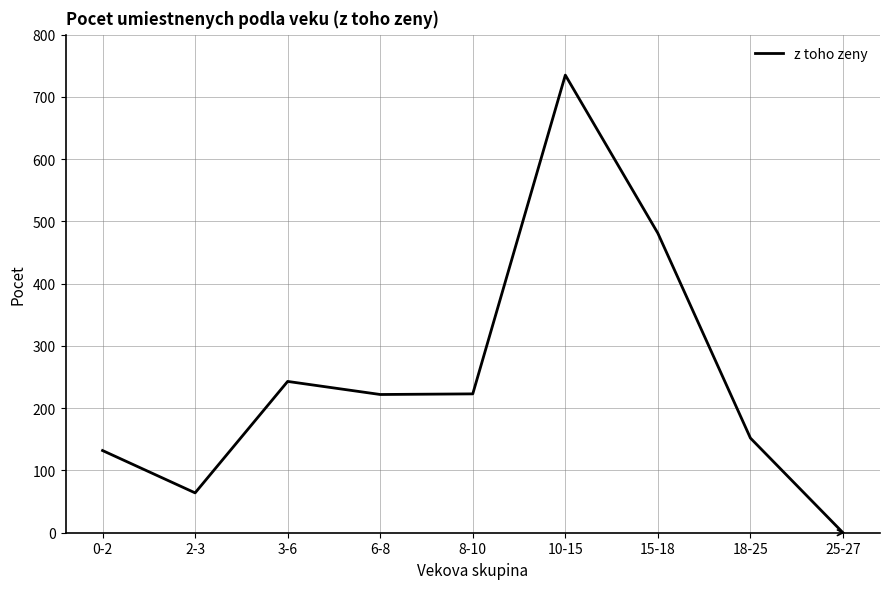

What value does the data have at 15-18, to the nearest 50?

500